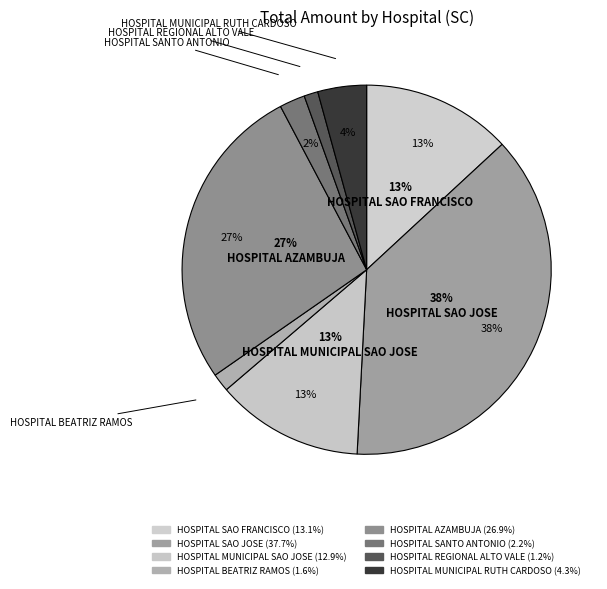

Which slice is the largest?

HOSPITAL SAO JOSE